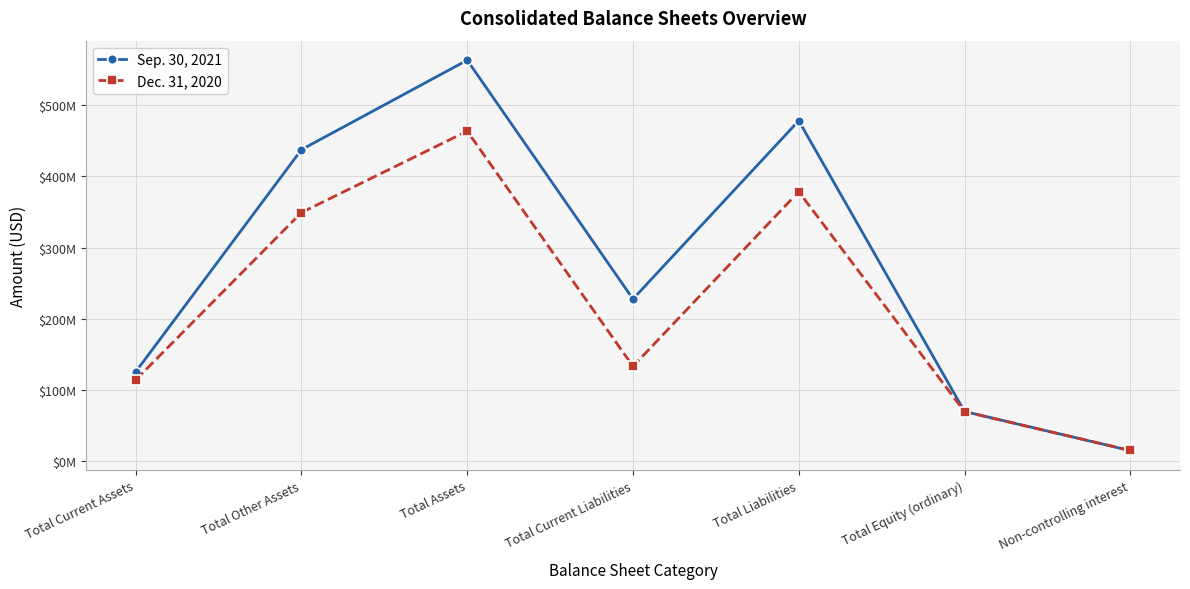

At Total Other Assets, list the series in order from largest to smallest.

Sep. 30, 2021, Dec. 31, 2020